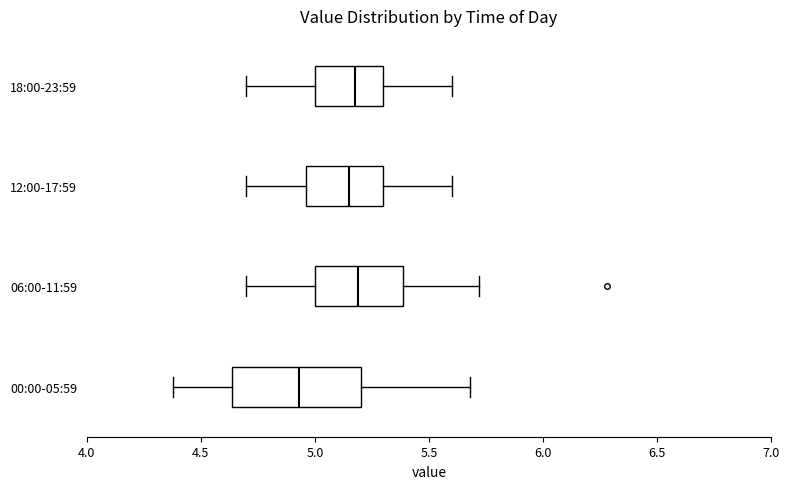

Reading bottom to top, read every box against the x-axis: the position of its median line, the range the box covers, and the ends of its whiskers. The values are not printed on the chart, so give them approximately, as read against the axis.

00:00-05:59: median 4.95, box 4.65 to 5.20, whiskers 4.40 to 5.70
06:00-11:59: median 5.20, box 5.00 to 5.40, whiskers 4.70 to 5.70
12:00-17:59: median 5.15, box 4.95 to 5.30, whiskers 4.70 to 5.60
18:00-23:59: median 5.20, box 5.00 to 5.30, whiskers 4.70 to 5.60